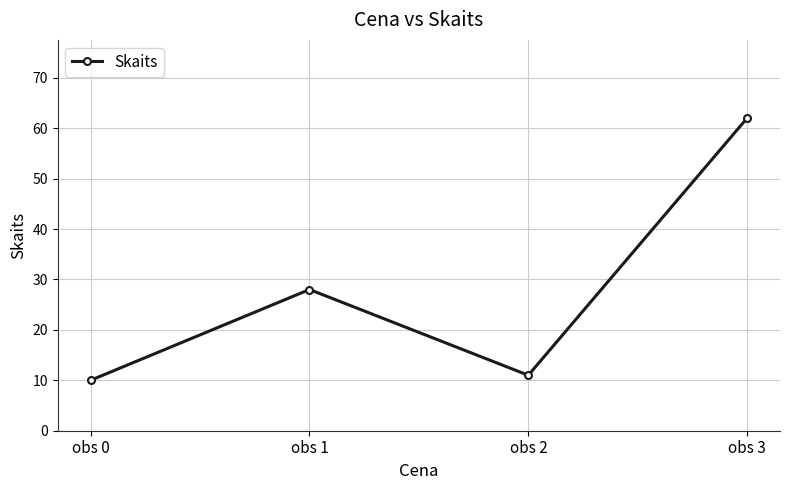

Where is the first local maximum?

obs 1